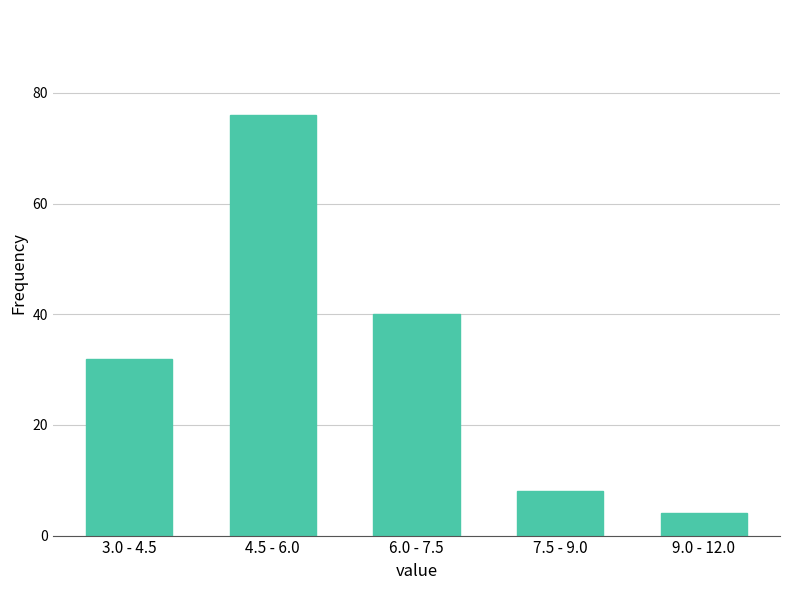

Reading left to right, transcribe all the data shown in this chart.

32	76	40	8	4